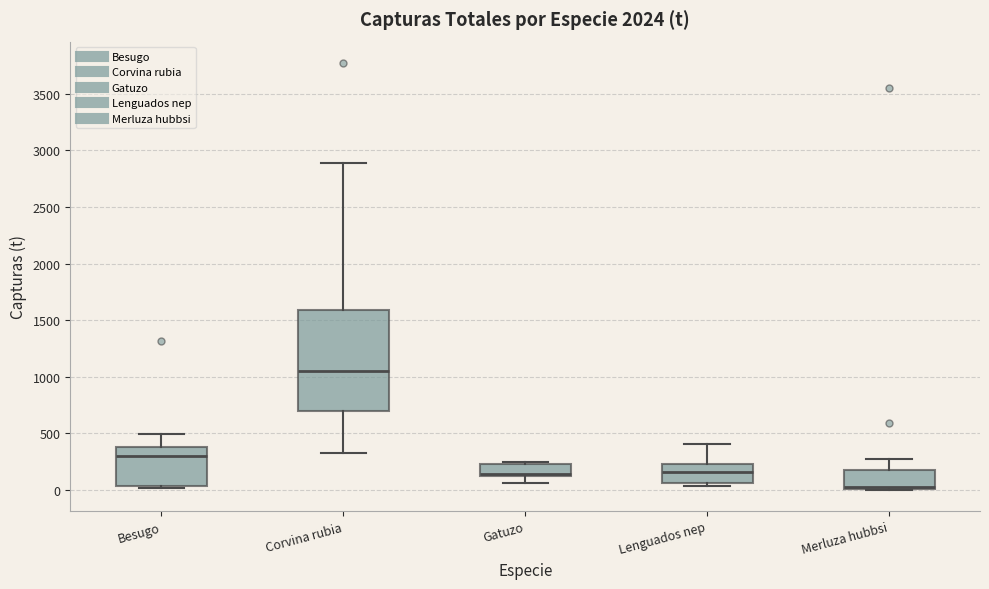

Reading left to right, transcribe this box plot: for each box, give where its median line is, the range the box spans, and where its two whiskers end, as read against the y-axis. The values are not printed on the chart, so give them approximately, as read against the axis.

Besugo: median 300, box 50 to 400, whiskers 0 to 500
Corvina rubia: median 1050, box 700 to 1600, whiskers 300 to 2900
Gatuzo: median 150, box 100 to 250, whiskers 50 to 250
Lenguados nep: median 150, box 50 to 250, whiskers 50 (just below the box's lower edge) to 400
Merluza hubbsi: median 50, box 0 to 200, whiskers 0 to 250